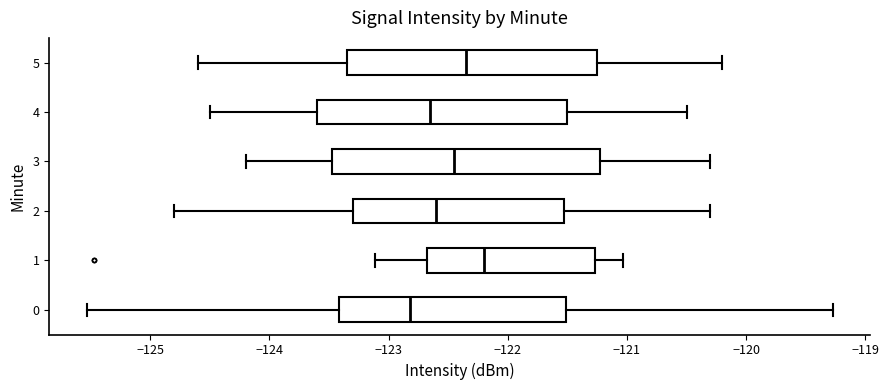

Comparing the boxes themselves (not the whiskers), which one is the widest?

3